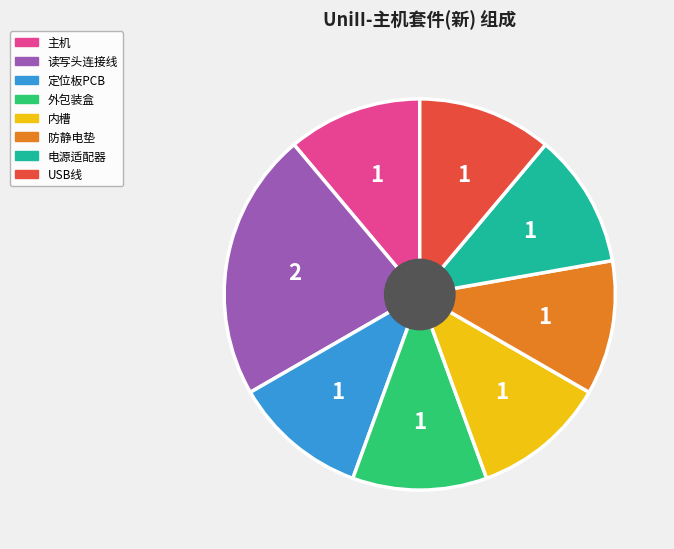

How many slices are in this pie chart?

8